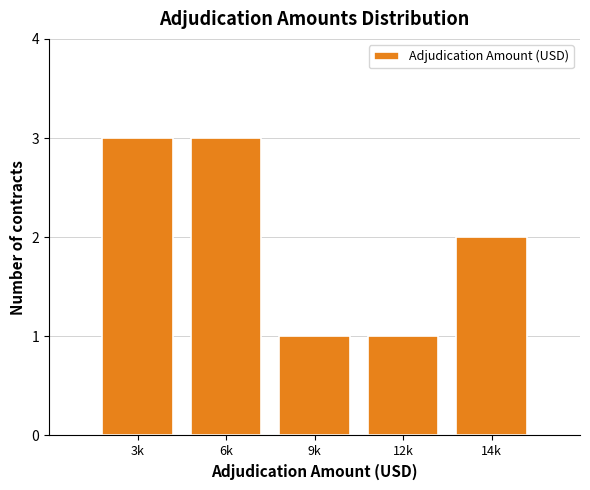

Reading left to right, list all the values displayed in this chart.

3	3	1	1	2